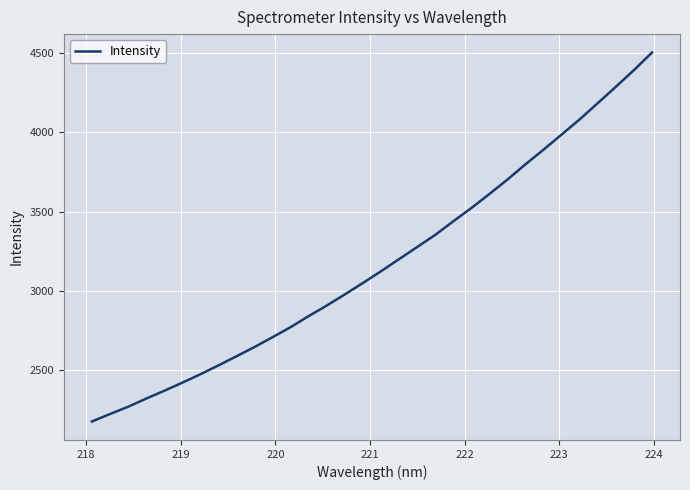

What is the sum of all values?

101622.3